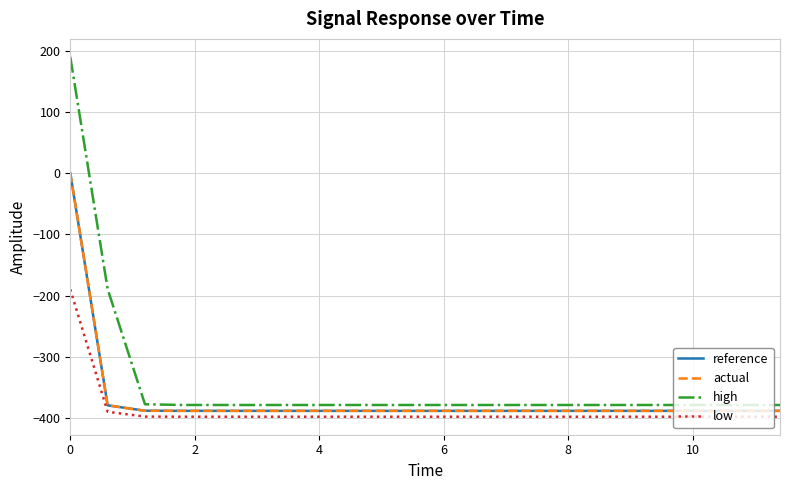

Does the chart have visible grid lines?

Yes